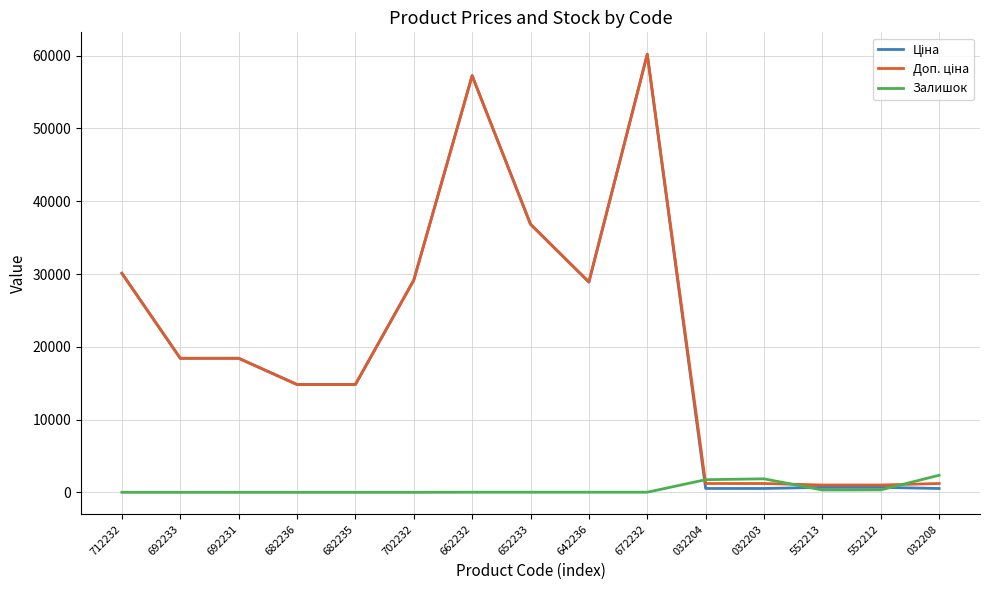

What is the difference between the highest and lowest values at 682235?

14817.6